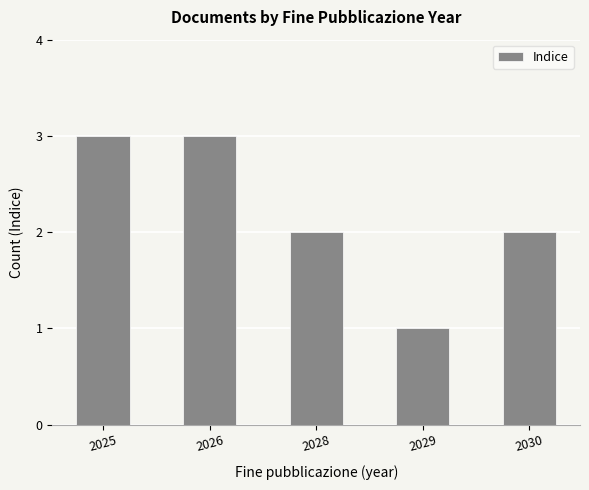

Reading left to right, extract all data points from this chart.

3	3	2	1	2